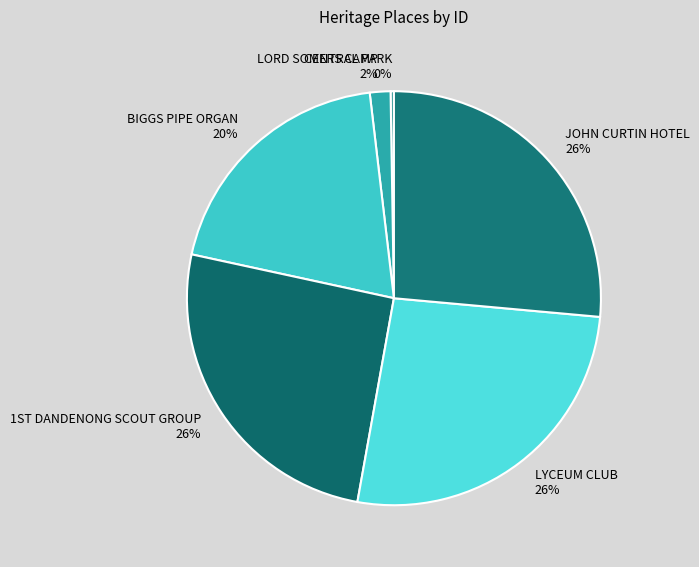

Does any single category account for the majority?

No